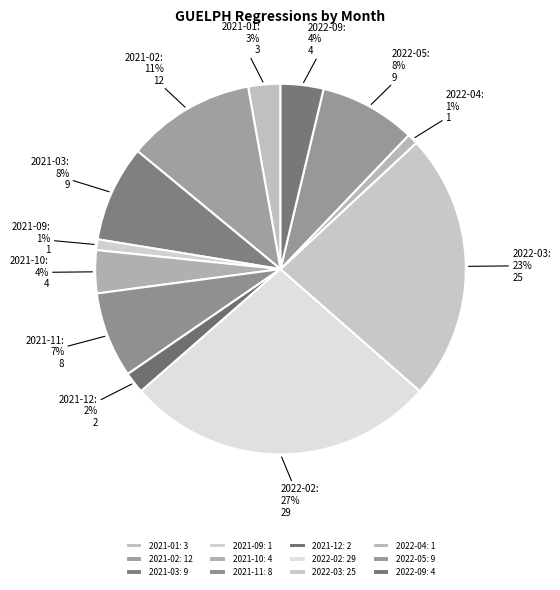

The 2022-09 slice represents 12% of the pie. True or false?

False